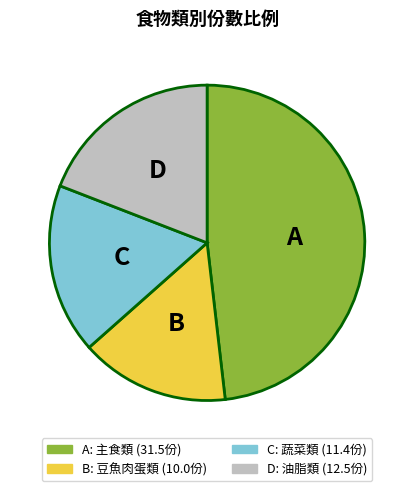

Is there a majority slice in this chart?

No